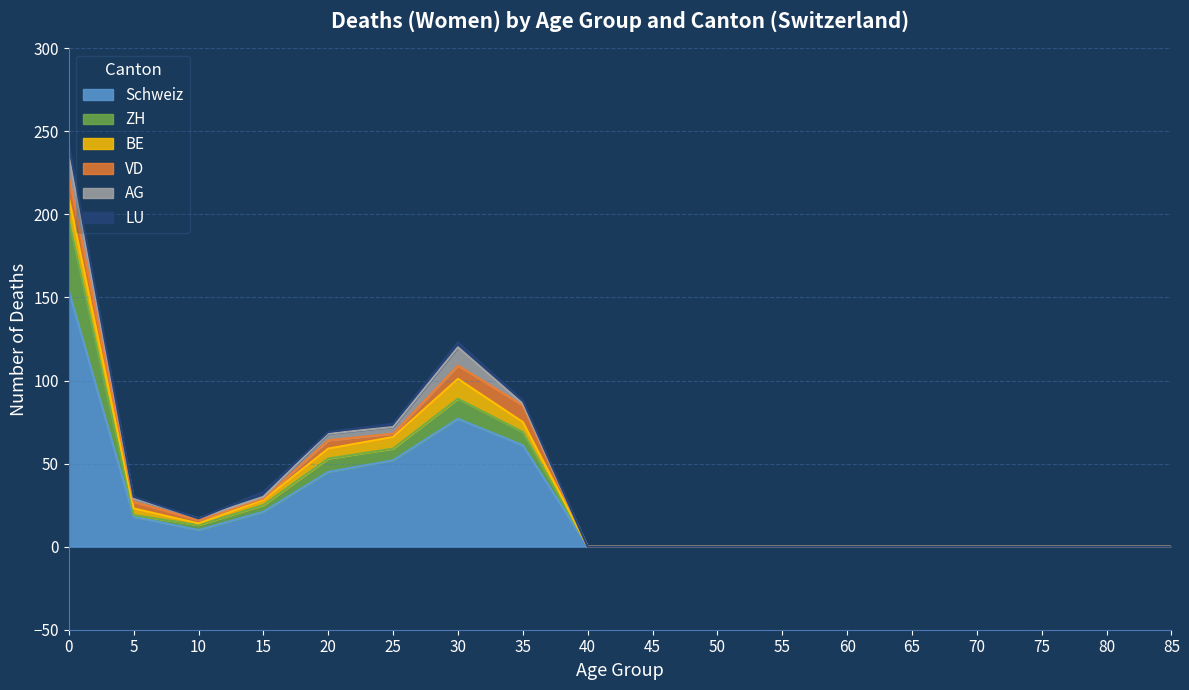

True or false: AG has more than 2 interior local peaks.

False